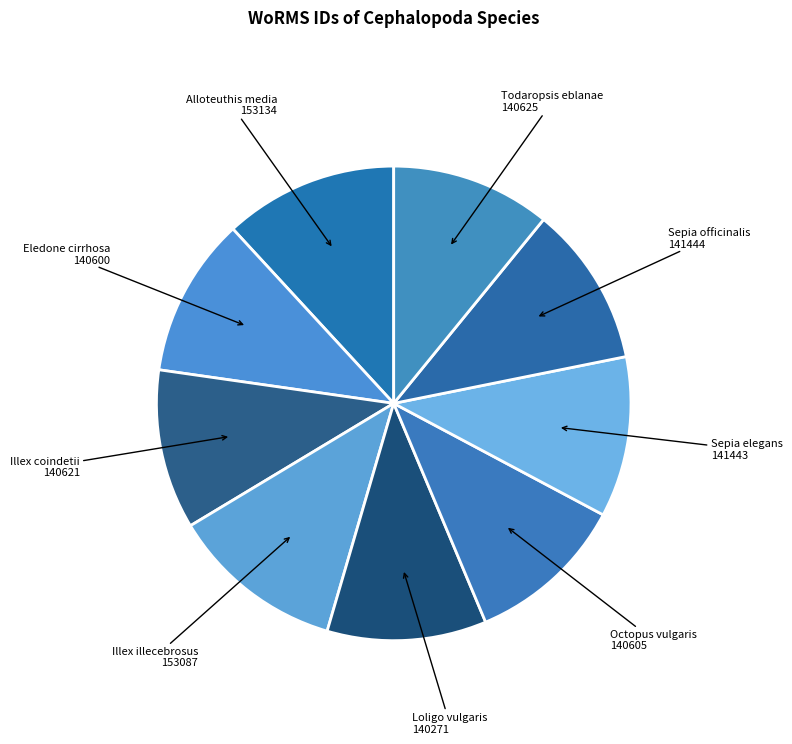

Approximately how many times larger is the value at Eledone cirrhosa compared to Todaropsis eblanae?

1.0